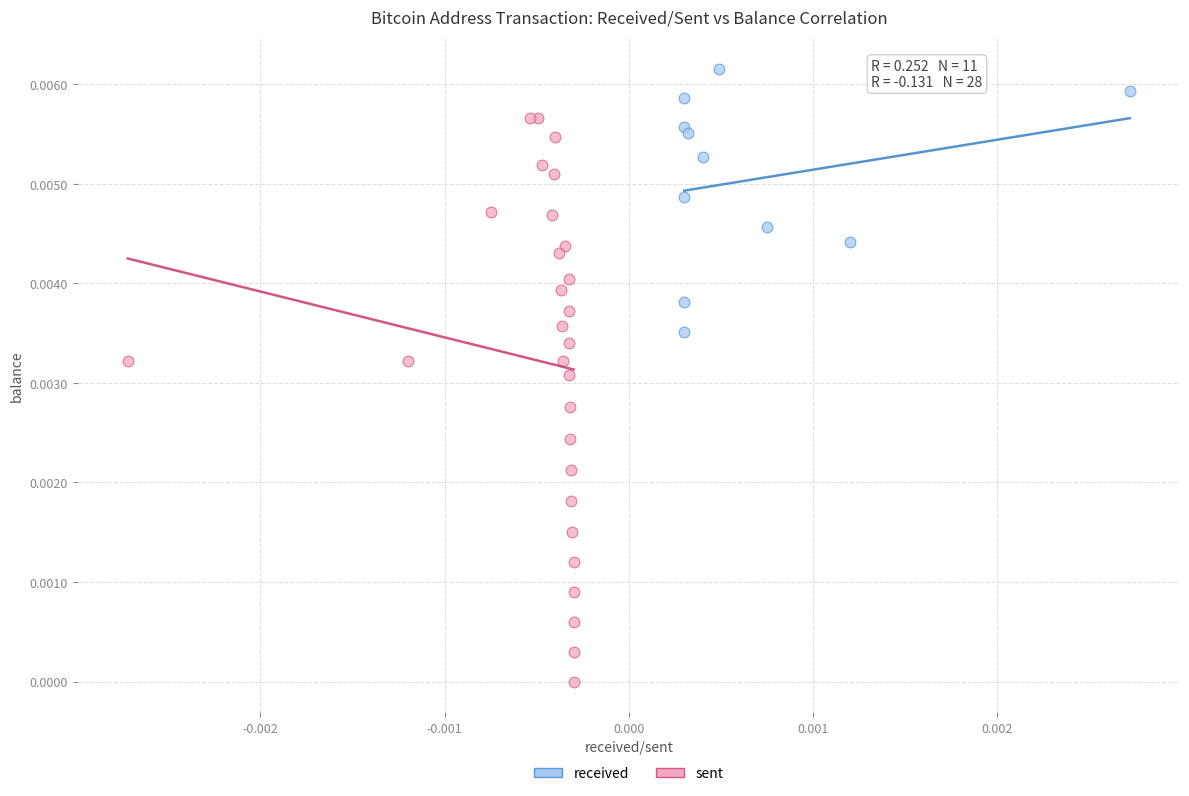

Which series contains the highest Y value?

received